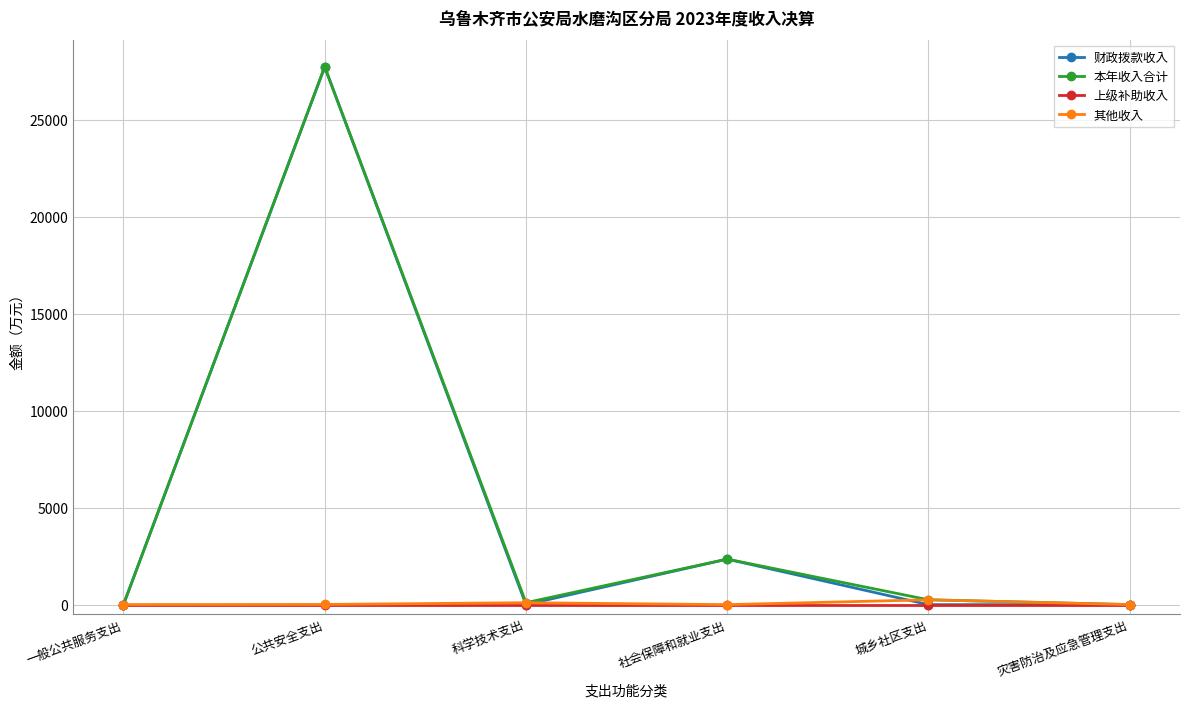

What is the label of the 5th point from the left?

城乡社区支出